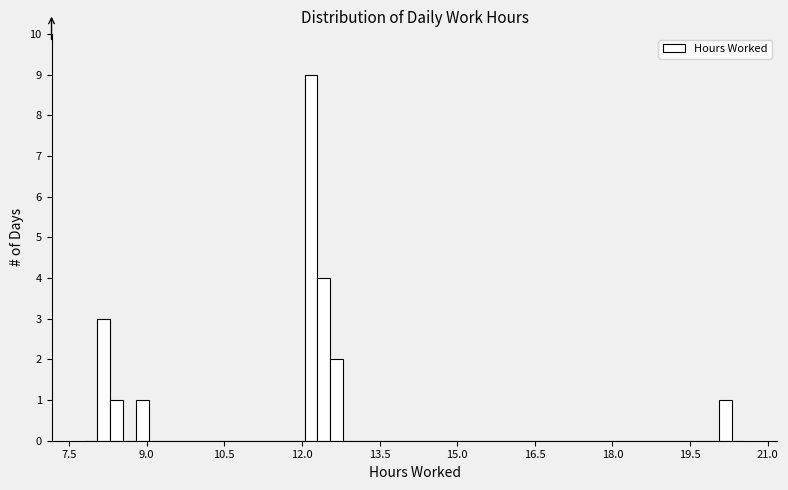

Read against the x-axis, roughly where is the centre of the tallest bar?

12.2